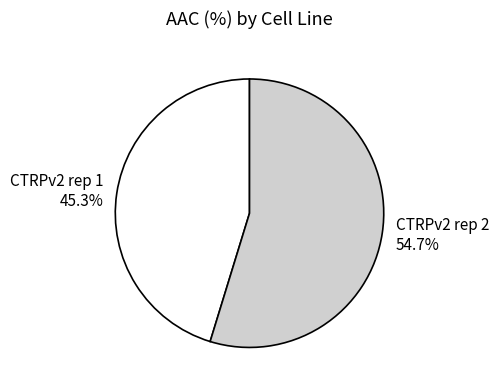

To the nearest percent, what is the average slice percentage?

50%